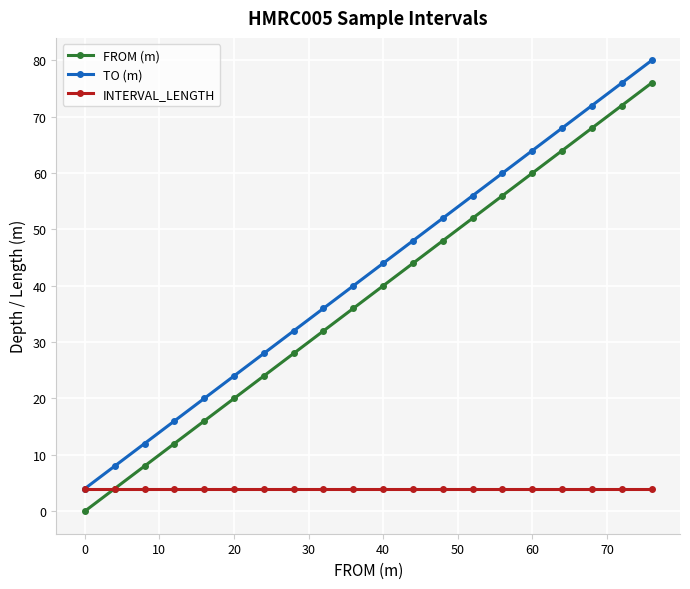

What is the difference between the second highest and minimum values in the FROM (m) series?

72